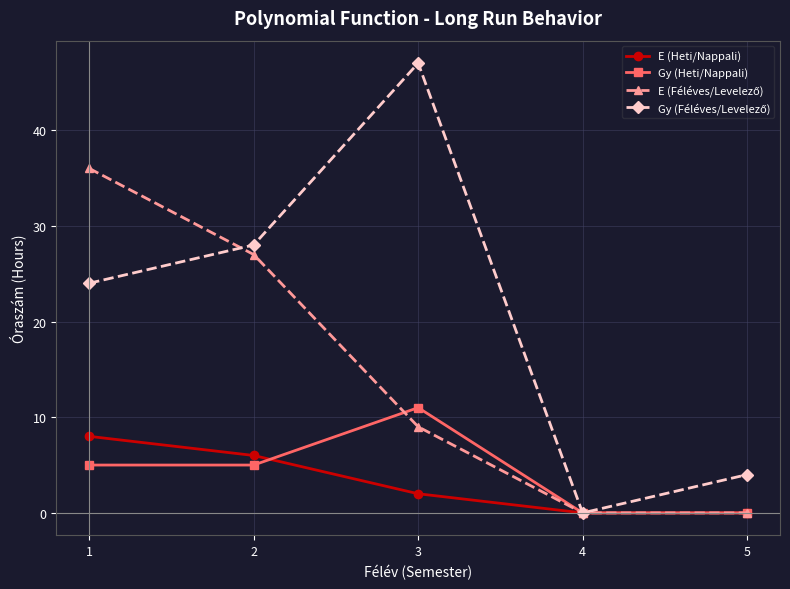

True or false: Gy (Heti/Nappali) has more than 1 points higher than both neighbors.

False